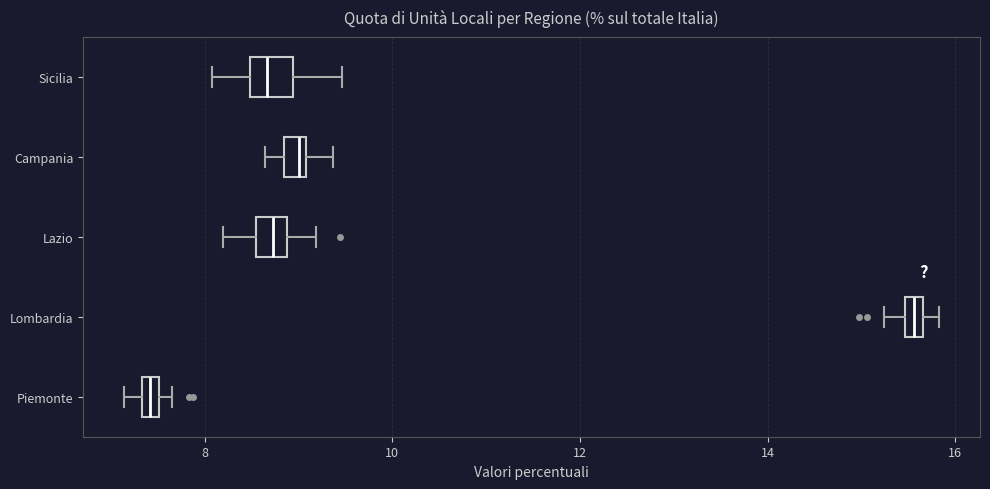

Which box's median line is the furthest to the left?

Piemonte